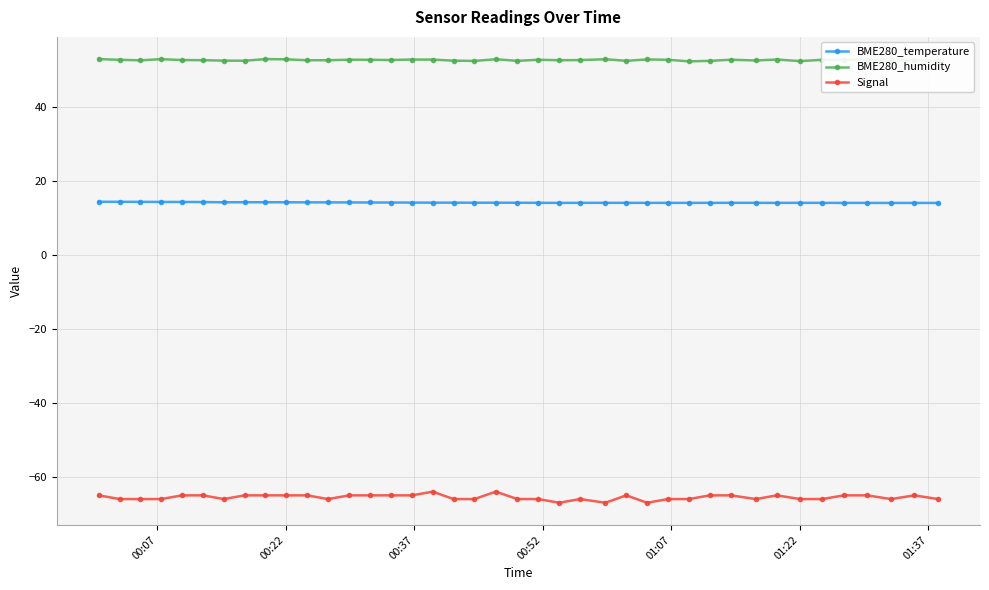

What is the value of the BME280_humidity point at the 26th from the left?

52.5